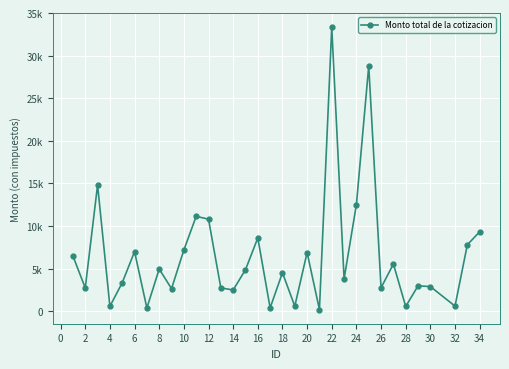

Is this an area chart (filled region under the line)?

No